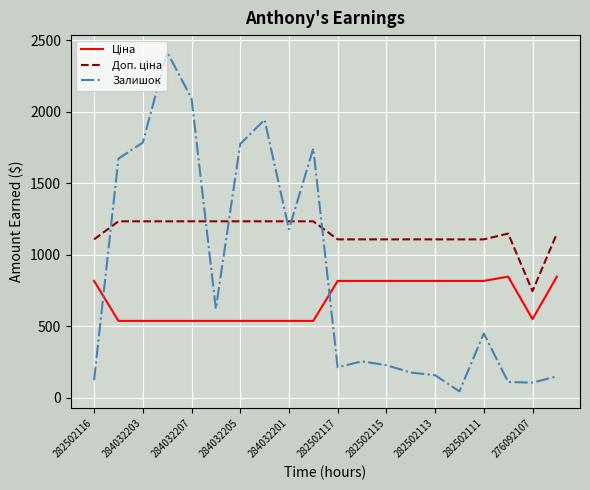

How many lines are shown in the chart?

3